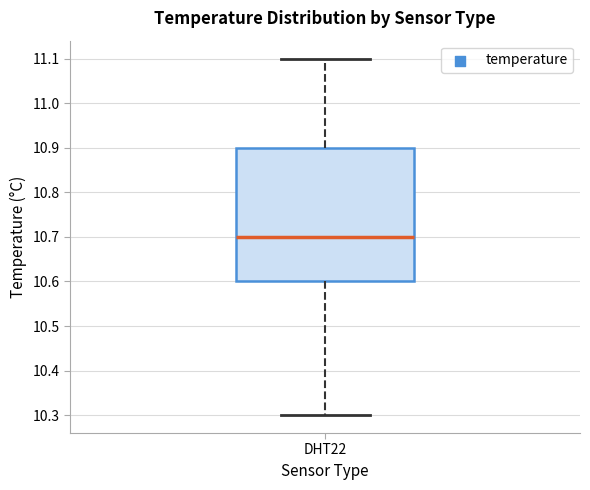

Where does the lower whisker of the box for DHT22 end on the y-axis? The values are not printed on the chart, so give them approximately, as read against the axis.

10.3